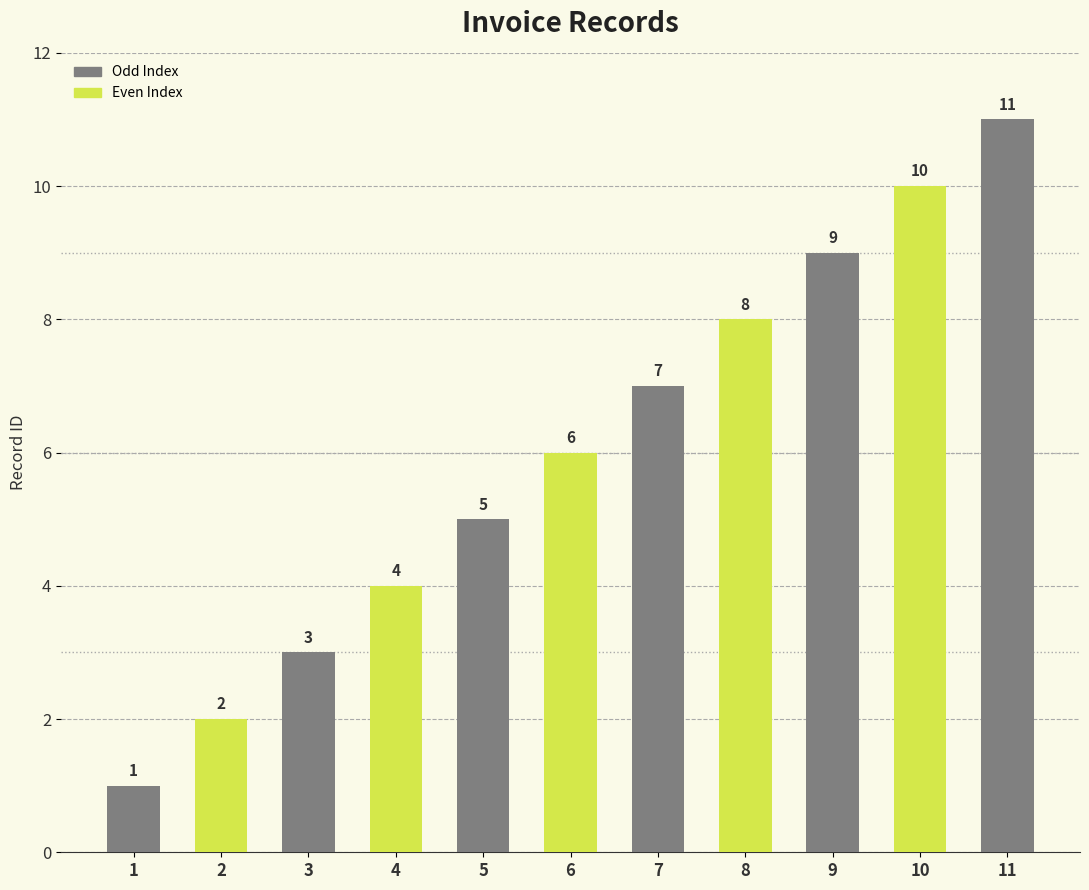

What is the value of the 5th bar from the left?

5